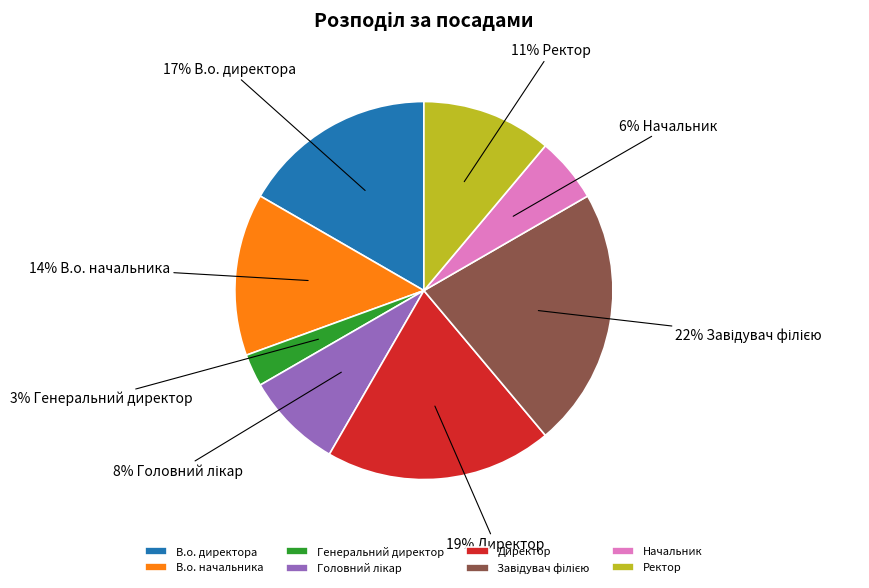

How many slices are in this pie chart?

8